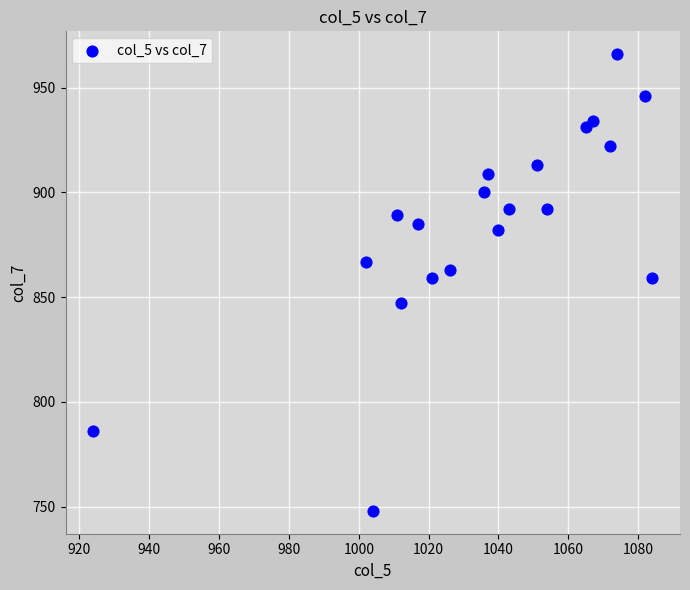

What is the range of Y values (max minus min)?

218